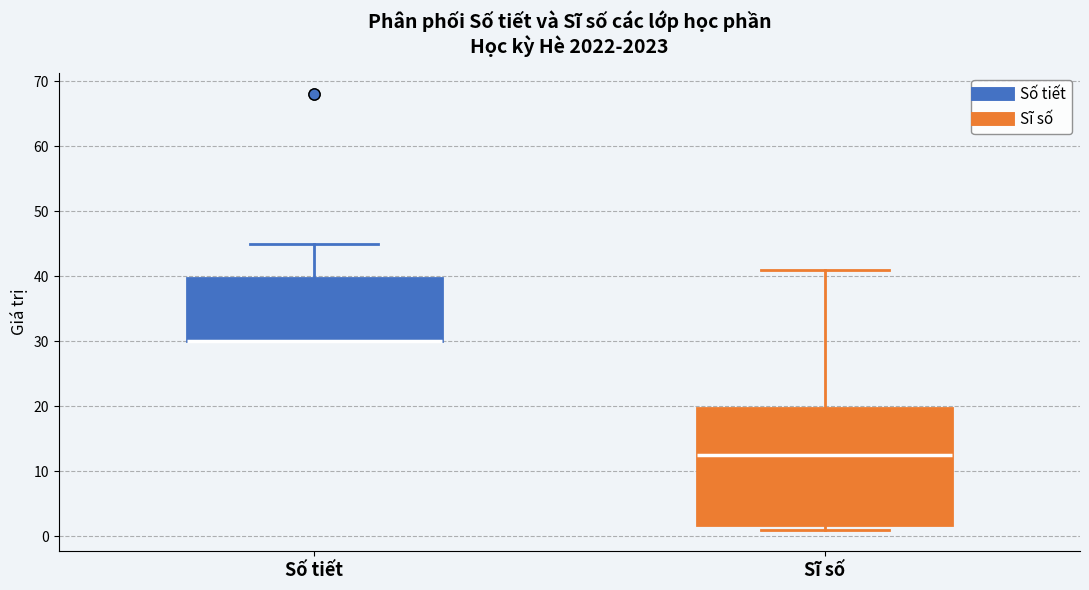

Reading left to right, read every box against the y-axis: the position of its median line, the range the box covers, and the ends of its whiskers. The values are not printed on the chart, so give them approximately, as read against the axis.

Số tiết: median 30 (drawn on the box's lower edge), box 30 to 40, whiskers 30 to 45
Sĩ số: median 13, box 2 to 20, whiskers 1 to 41